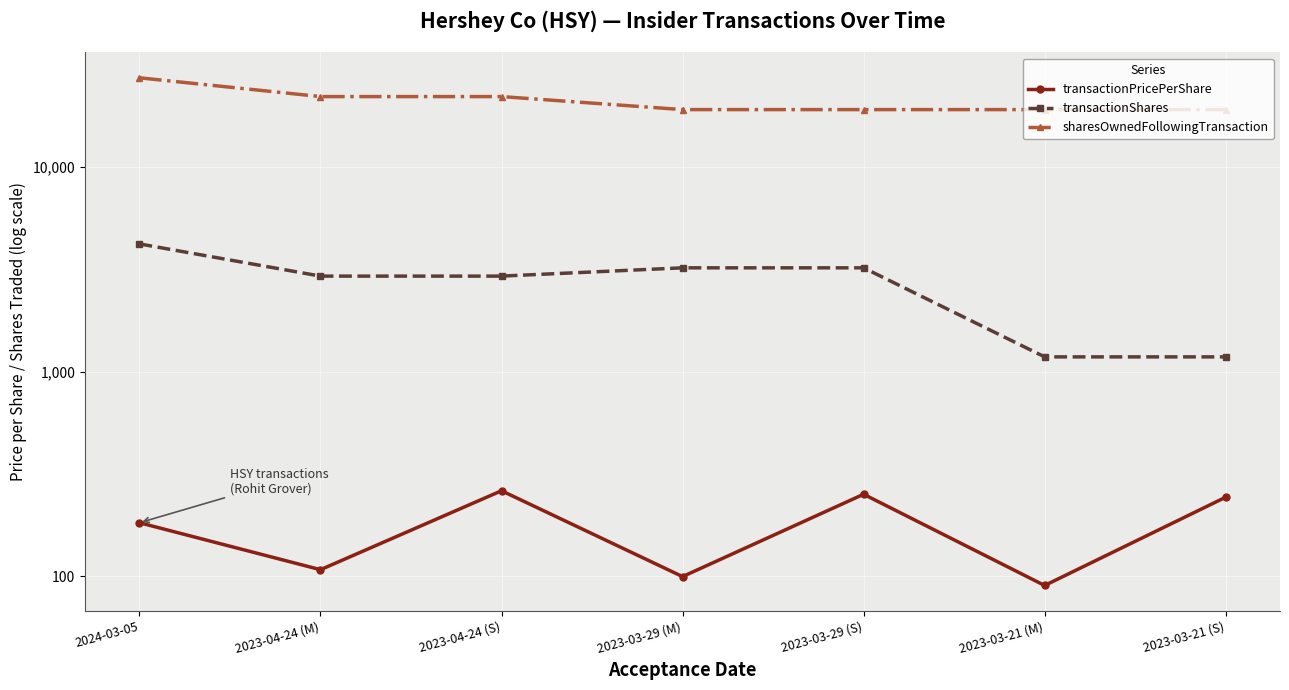

True or false: sharesOwnedFollowingTransaction and transactionPricePerShare cross at least once.

False